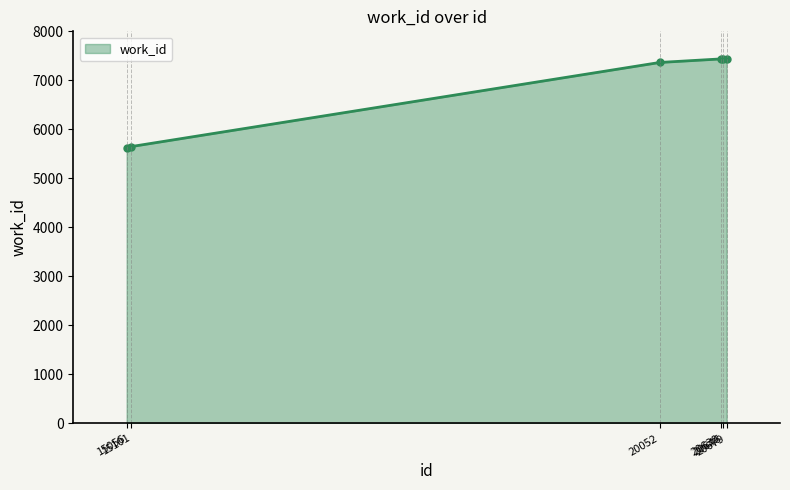

What is the smallest value displayed?

5629